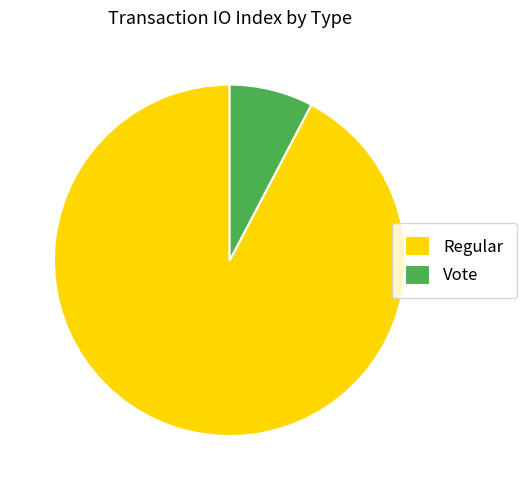

Approximately how many times larger is the value at Vote compared to Regular?

0.1